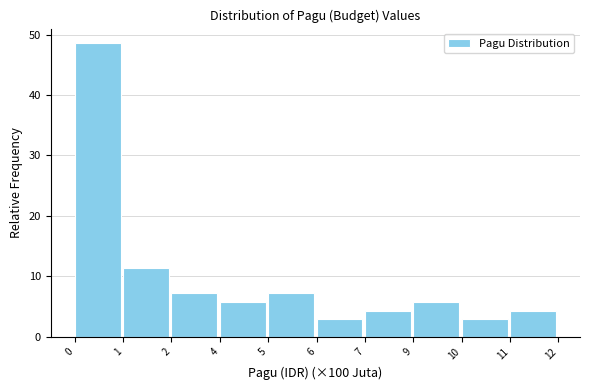

Reading left to right, extract all data points from this chart.

48.6	11.4	7.1	5.7	7.1	2.9	4.3	5.7	2.9	4.3